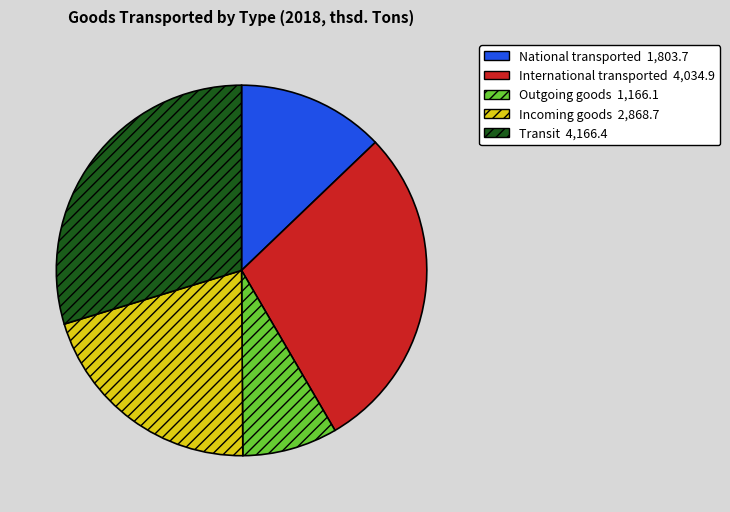

Is it true that Transit is 30% of the pie?

True